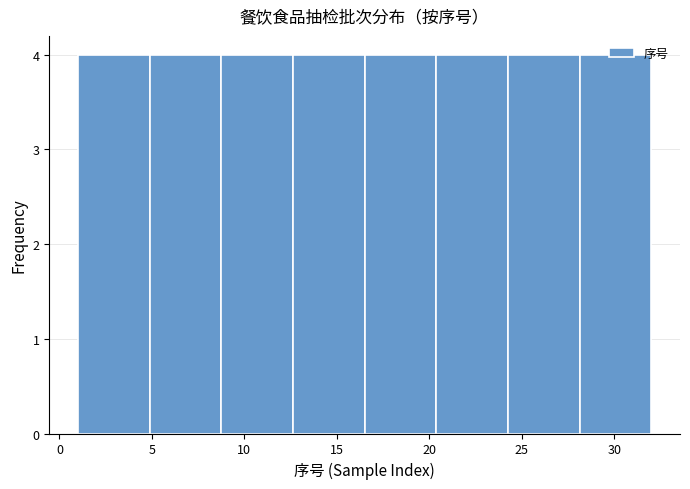

Reading left to right, list every bar in this chart as the range it spans on the x-axis followed by its height. Neither the bar edges nor the heights are printed on the chart, so give them approximately, as read against the axes.

1.0 to 5.0: 4
5.0 to 9.0: 4
9.0 to 12.5: 4
12.5 to 16.5: 4
16.5 to 20.5: 4
20.5 to 24.5: 4
24.5 to 28.0: 4
28.0 to 32.0: 4